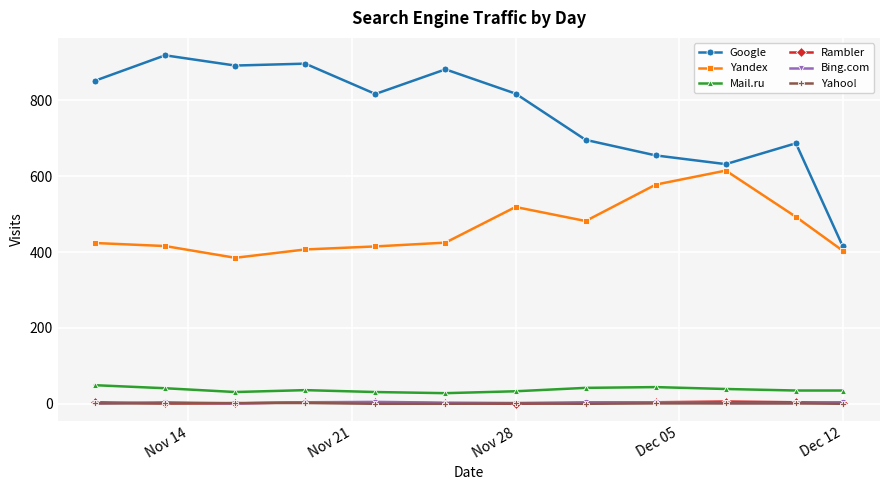

Which series has the largest range (max minus min)?

Google